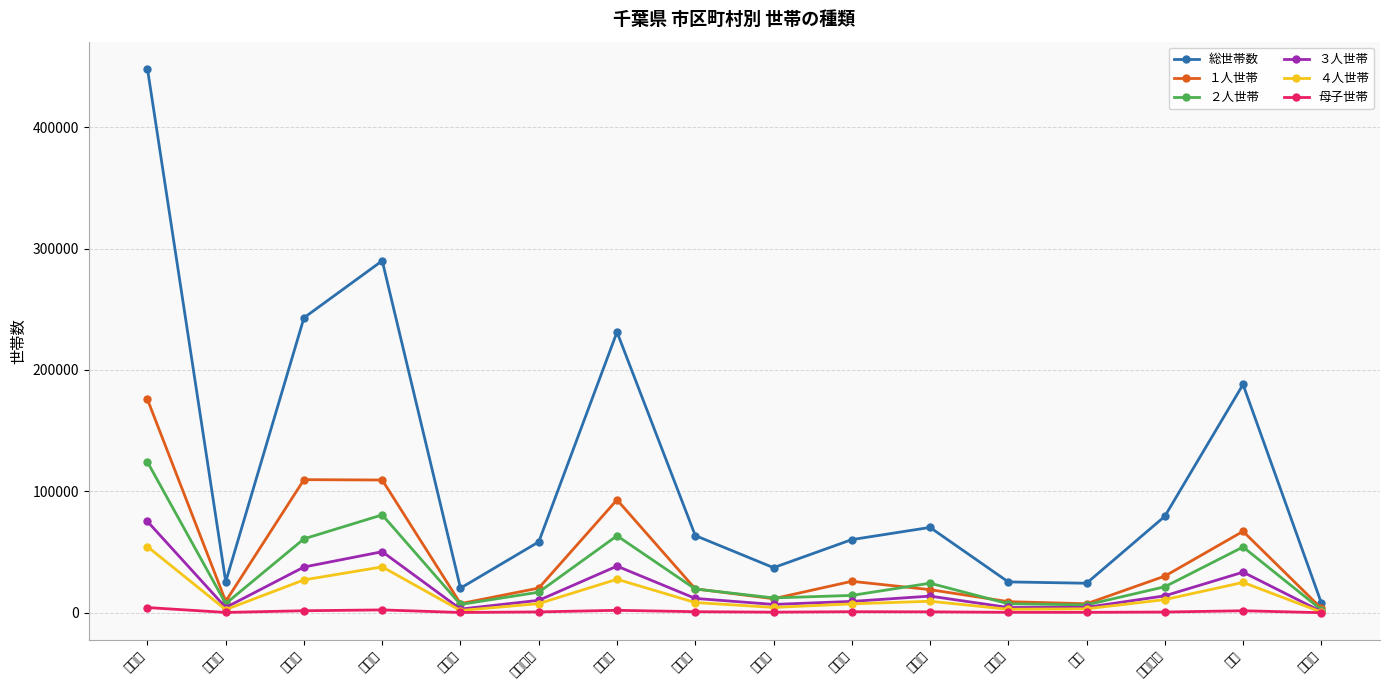

What is the difference between the 母子世帯 values at 東金市 and 習志野市?

220